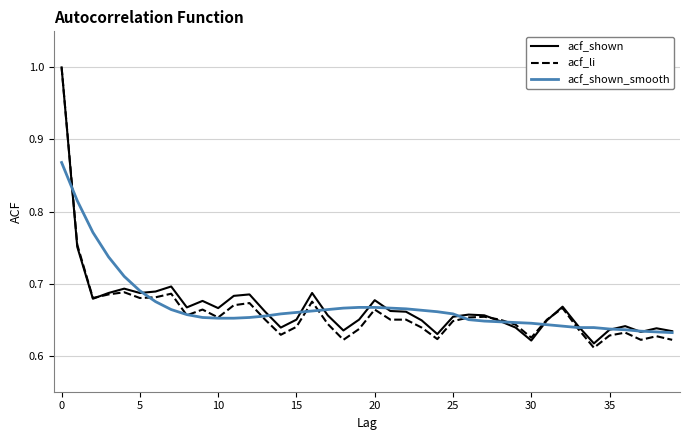

How many lines are shown in the chart?

3